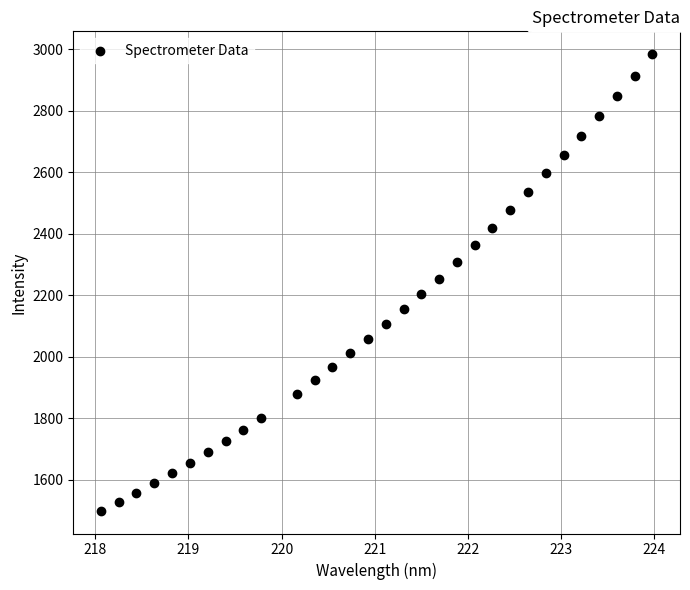

What is the range of X values (max minus min)?

5.9